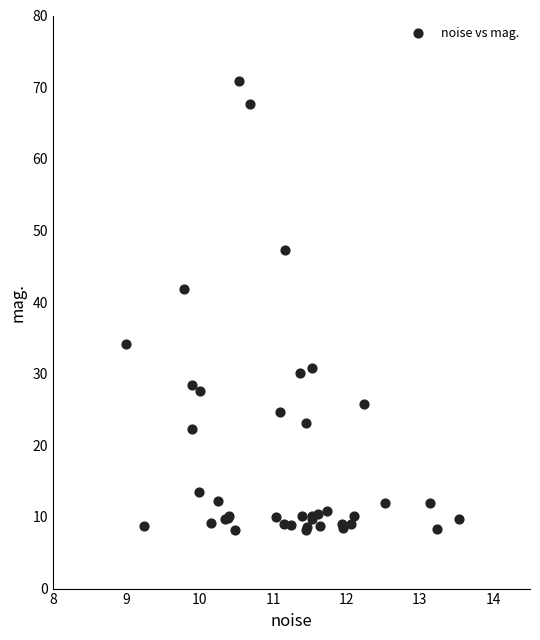

What Y value in the scatter plot is closest to 39?

41.8